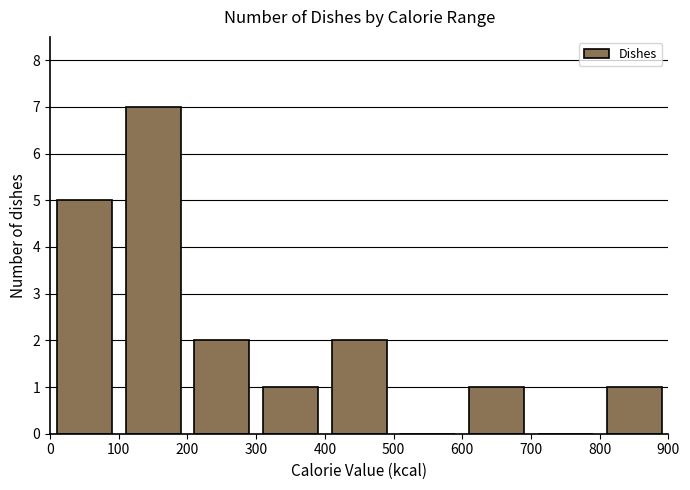

Reading left to right, transcribe this chart: for each bar, give the range it covers on the x-axis and its height. The values are not printed on the chart, so give them approximately, as read against the axis.

0 to 100: 5
100 to 200: 7
200 to 300: 2
300 to 400: 1
400 to 500: 2
500 to 600: 0
600 to 700: 1
700 to 800: 0
800 to 900: 1